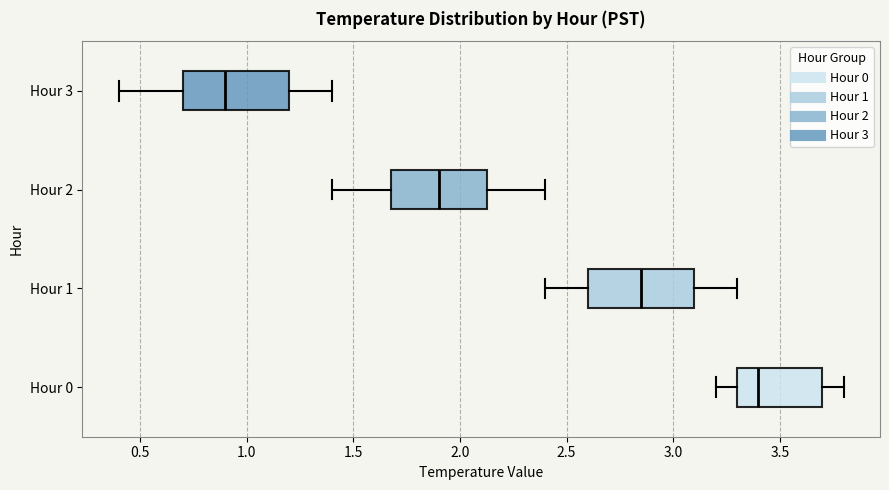

Reading bottom to top, transcribe this box plot: for each box, give where its median line is, the range the box spans, and where its two whiskers end, as read against the x-axis. The values are not printed on the chart, so give them approximately, as read against the axis.

Hour 0: median 3.40, box 3.30 to 3.70, whiskers 3.20 to 3.80
Hour 1: median 2.85, box 2.60 to 3.10, whiskers 2.40 to 3.30
Hour 2: median 1.90, box 1.70 to 2.15, whiskers 1.40 to 2.40
Hour 3: median 0.90, box 0.70 to 1.20, whiskers 0.40 to 1.40